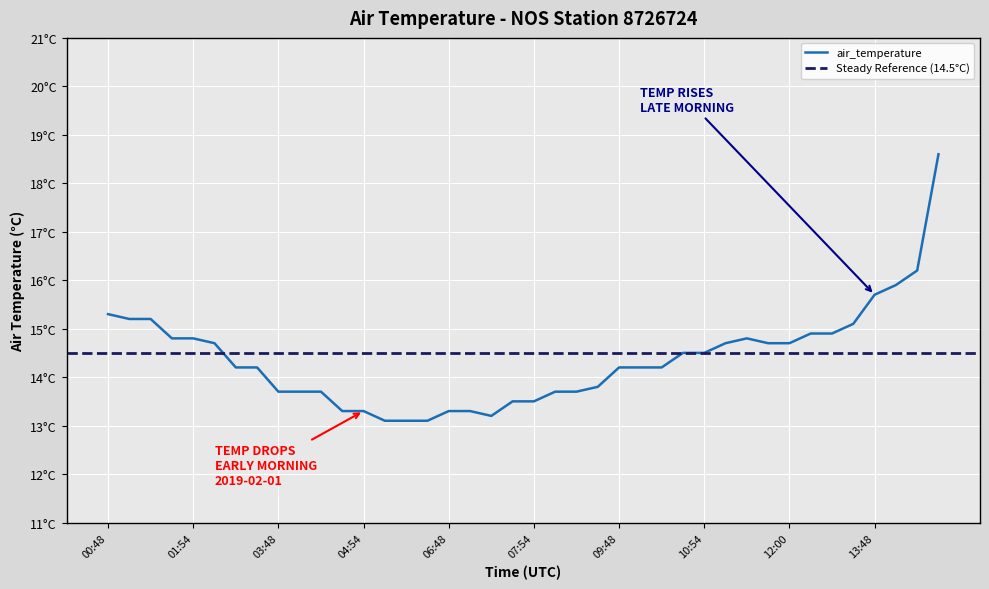

How many interior local peaks (higher than both neighbors) does the data have?

1